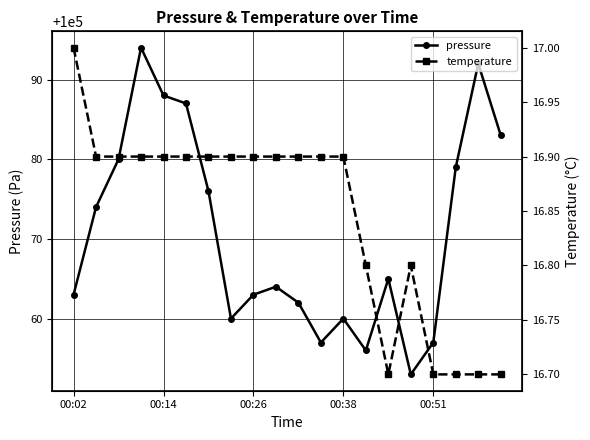

True or false: pressure and temperature intersect in this chart.

False